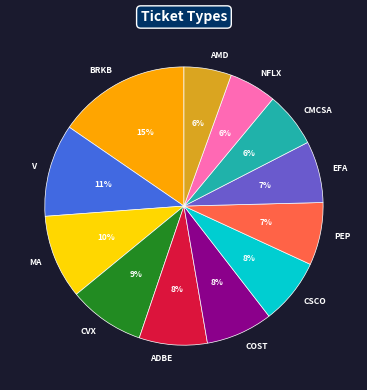

Is the sum of BRKB and CVX greater than half?

No